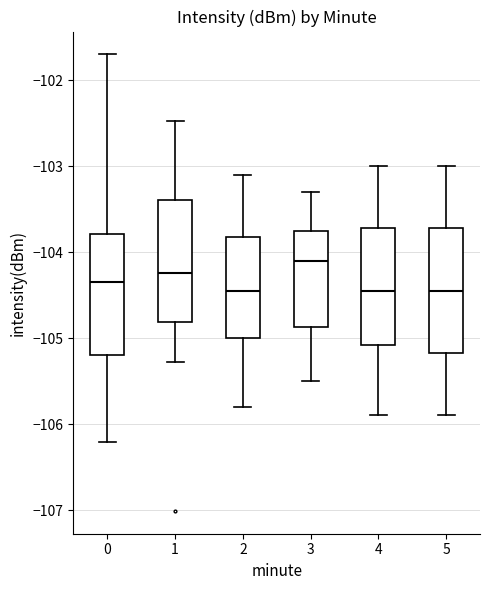

Reading left to right, read every box against the y-axis: the position of its median line, the range the box covers, and the ends of its whiskers. The values are not printed on the chart, so give them approximately, as read against the axis.

0: median -104.3, box -105.2 to -103.8, whiskers -106.2 to -101.7
1: median -104.2, box -104.8 to -103.4, whiskers -105.3 to -102.5
2: median -104.4, box -105.0 to -103.8, whiskers -105.8 to -103.1
3: median -104.1, box -104.9 to -103.7, whiskers -105.5 to -103.3
4: median -104.4, box -105.1 to -103.7, whiskers -105.9 to -103.0
5: median -104.4, box -105.2 to -103.7, whiskers -105.9 to -103.0